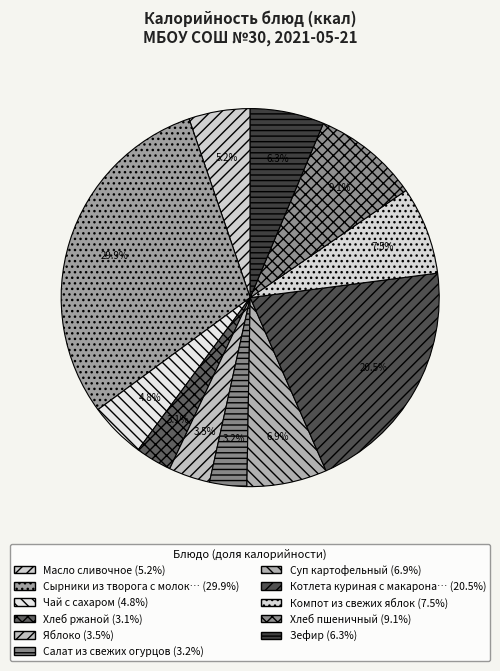

How many segments does this pie chart have?

11